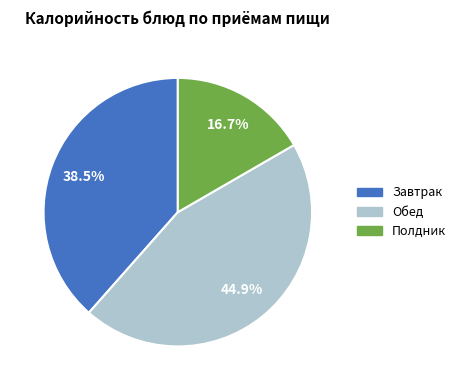

Is there a majority slice in this chart?

No